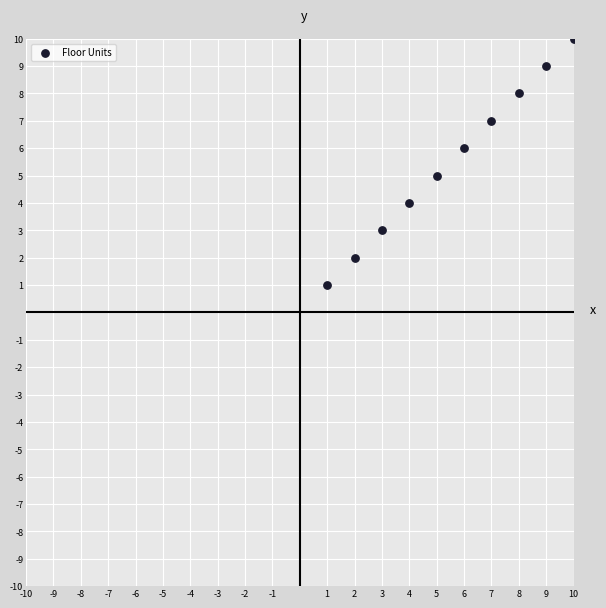

What is the average Y value?

6